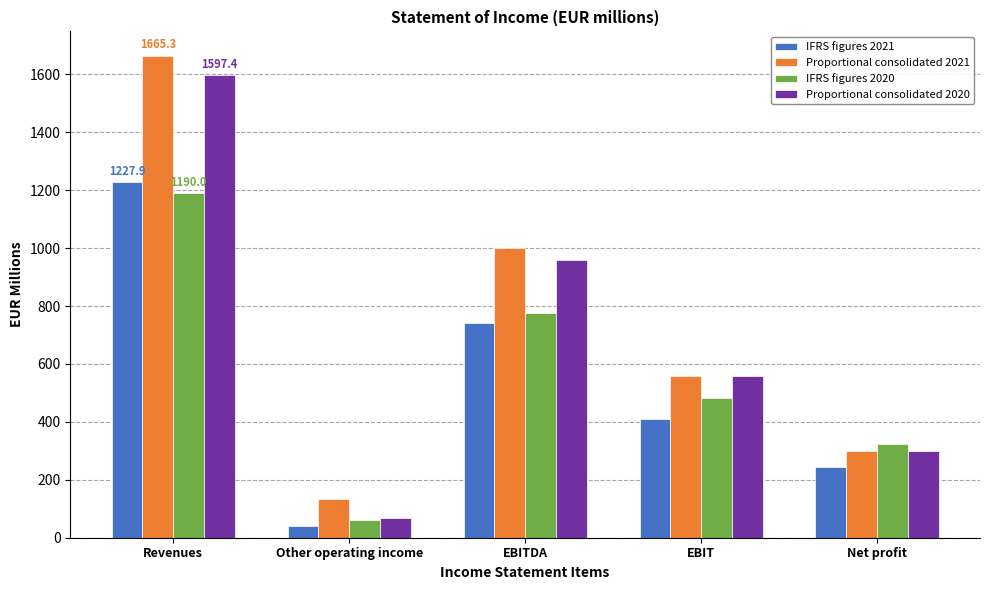

What value does the IFRS figures 2021 series have at Revenues?

1227.9